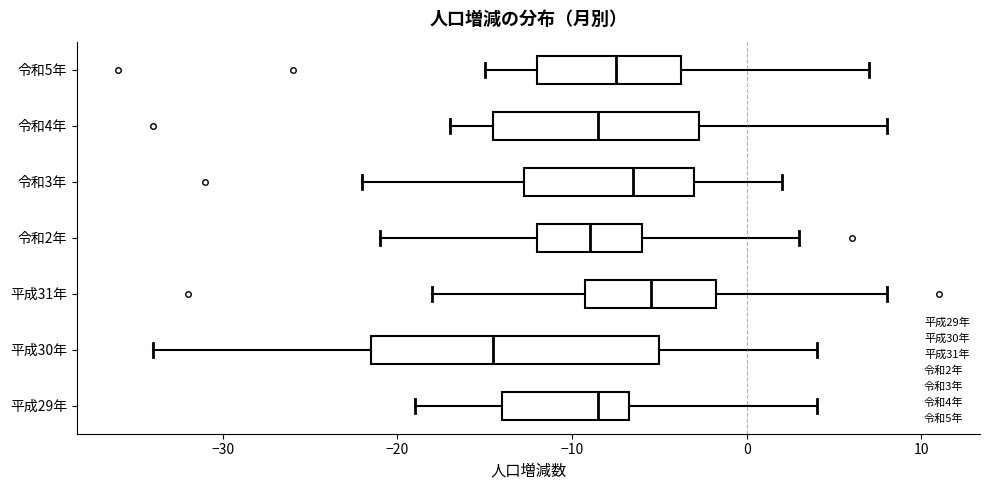

Which box is the widest, from its left edge to its right edge?

平成30年